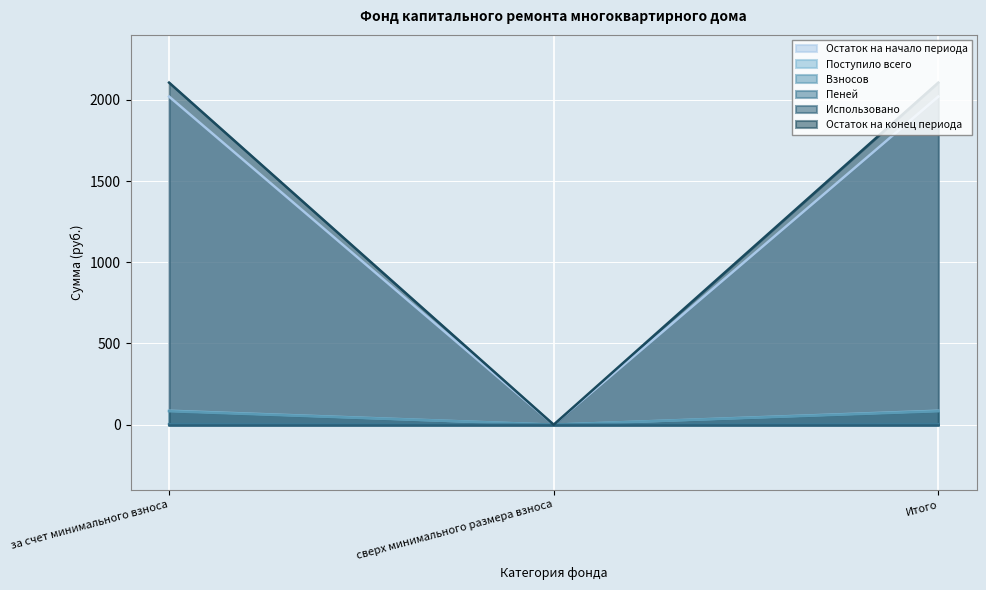

List the labels in order of Остаток на конец периода value, largest first.

за счет минимального взноса, Итого, сверх минимального размера взноса